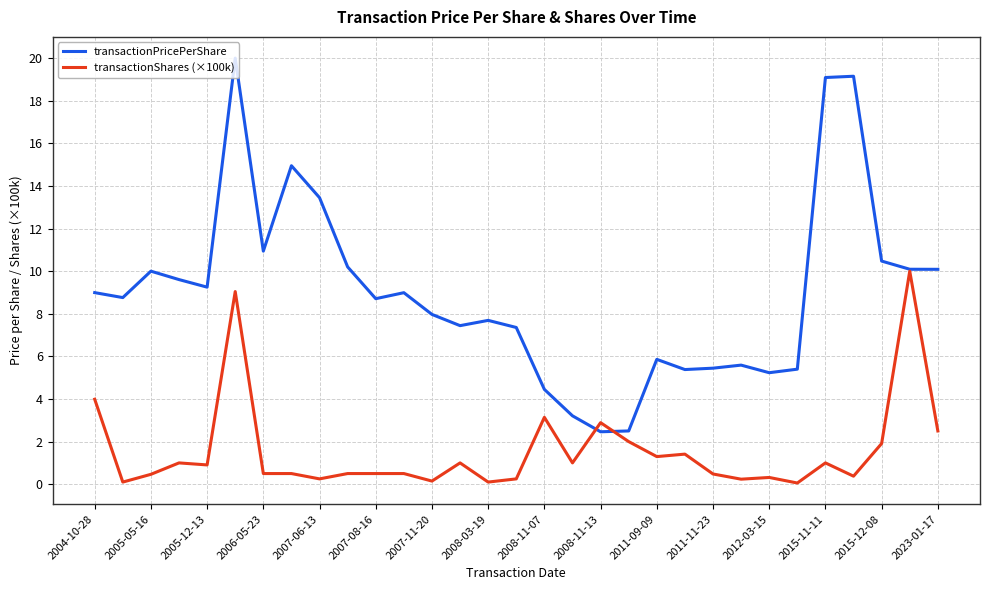

How many categories are shown in the chart?

31